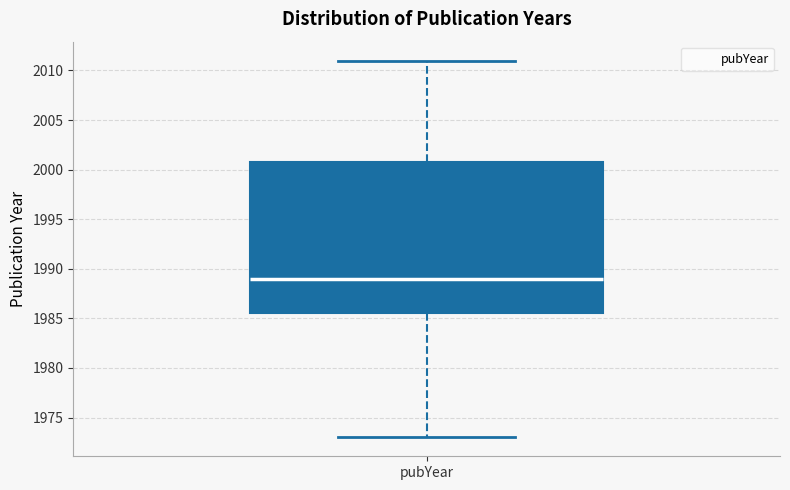

Transcribe this box plot: give where the median line is, the range the box spans, and where the two whiskers end, as read against the y-axis. The values are not printed on the chart, so give them approximately, as read against the axis.

median 1989.0, box 1985.5 to 2001.0, whiskers 1973.0 to 2011.0